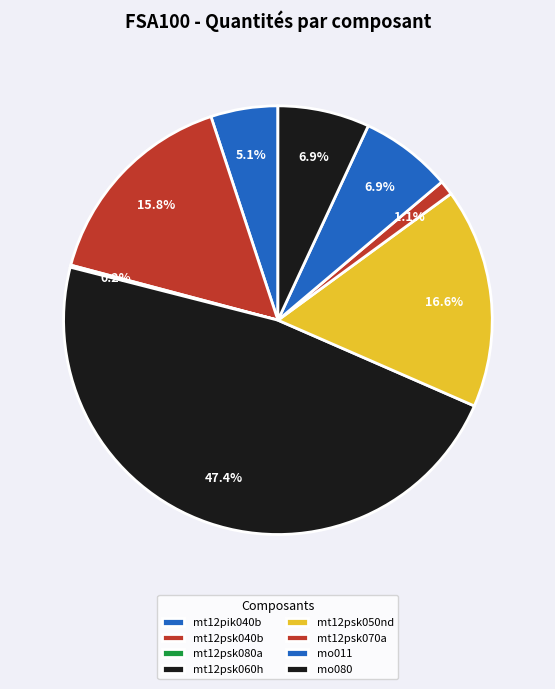

Does any single category account for the majority?

No